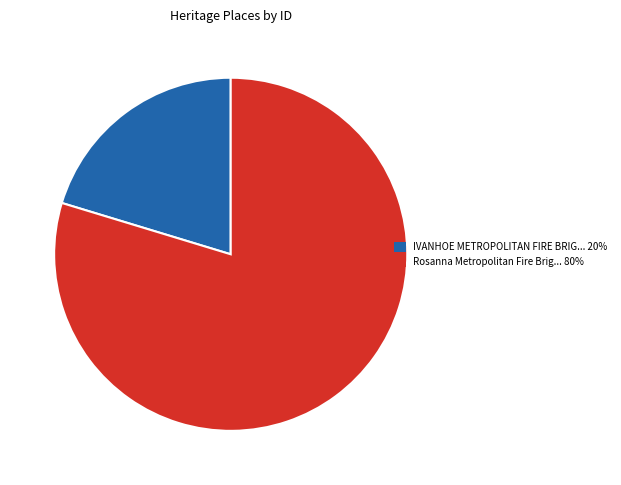

Does any single category account for the majority?

Yes